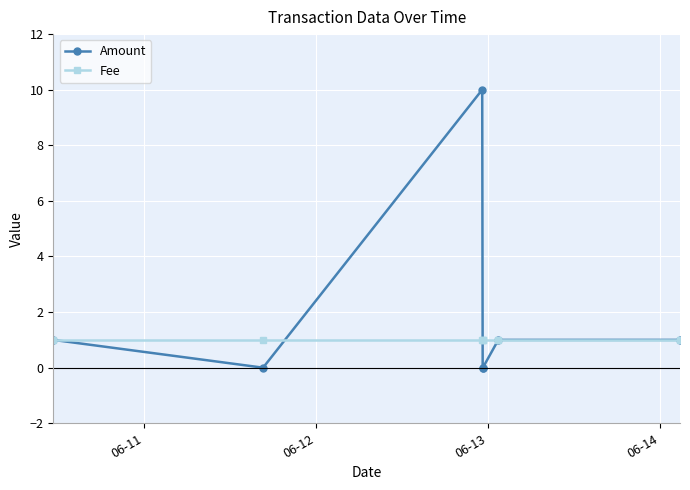

At how many categories does at least one series exceed 2?

1